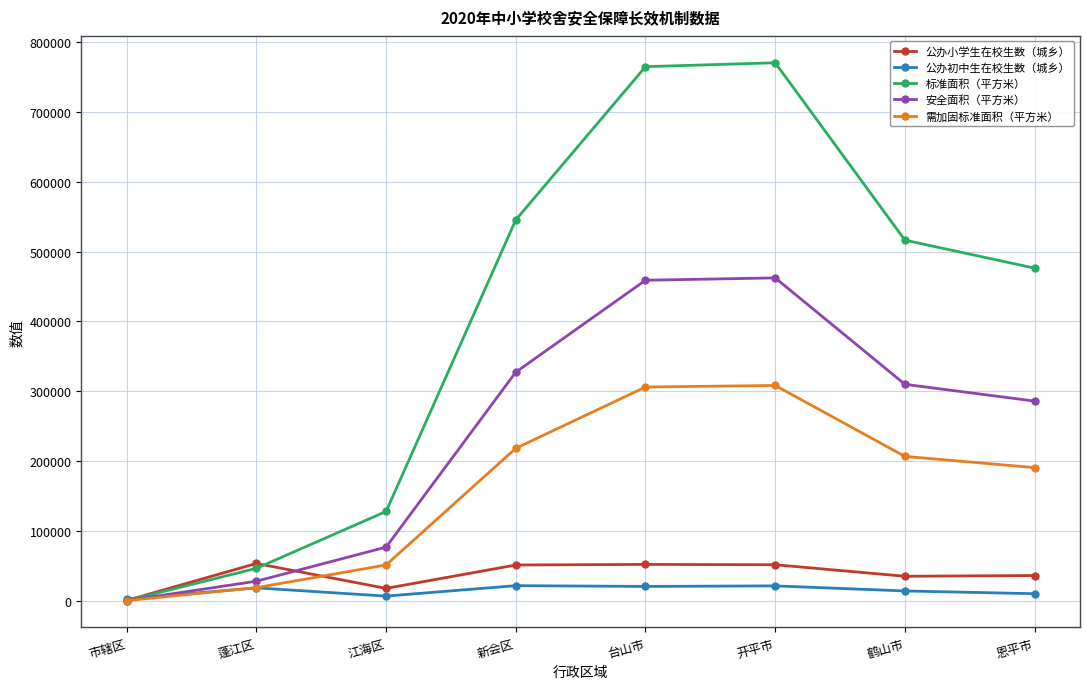

What is the label of the 6th point from the right?

江海区